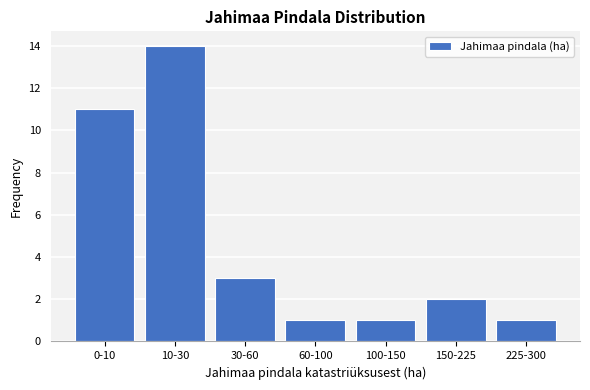

Reading left to right, transcribe all the data shown in this chart.

0-10=11	10-30=14	30-60=3	60-100=1	100-150=1	150-225=2	225-300=1